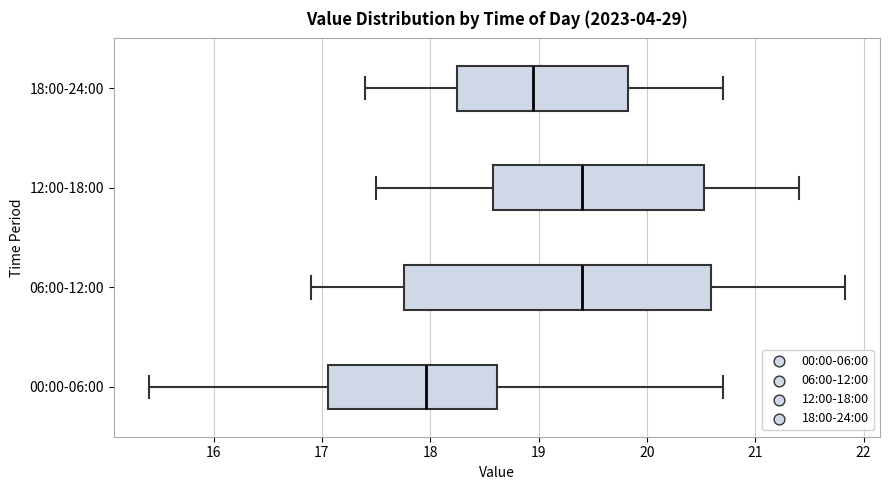

Reading bottom to top, read every box against the x-axis: the position of its median line, the range the box covers, and the ends of its whiskers. The values are not printed on the chart, so give them approximately, as read against the axis.

00:00-06:00: median 18.0, box 17.1 to 18.6, whiskers 15.4 to 20.7
06:00-12:00: median 19.4, box 17.8 to 20.6, whiskers 16.9 to 21.8
12:00-18:00: median 19.4, box 18.6 to 20.5, whiskers 17.5 to 21.4
18:00-24:00: median 19.0, box 18.3 to 19.8, whiskers 17.4 to 20.7